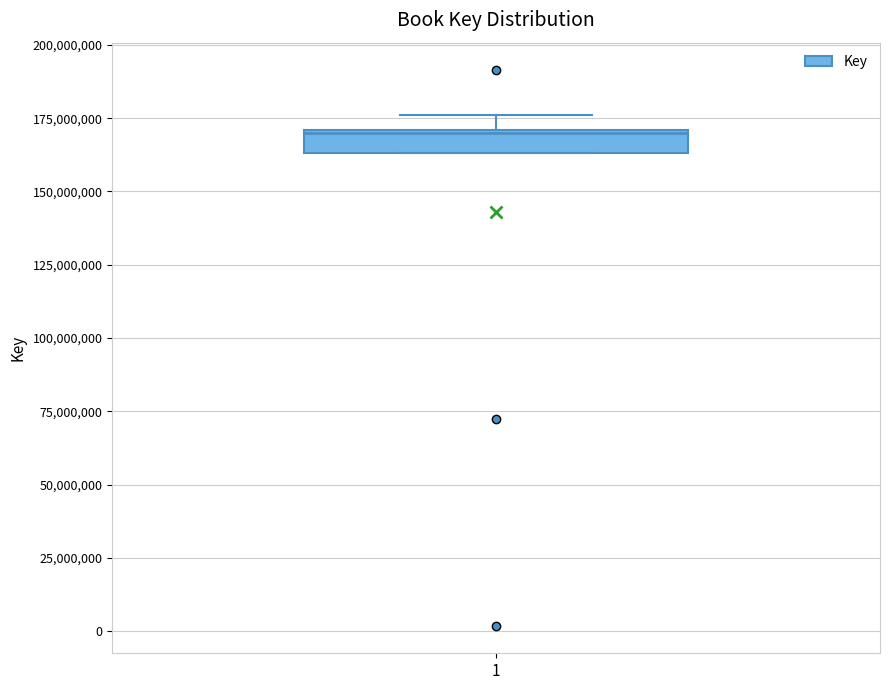

Transcribe this box plot: give where the median line is, the range the box spans, and where the two whiskers end, as read against the y-axis. The values are not printed on the chart, so give them approximately, as read against the axis.

median 170000000, box 165000000 to 170000000, whiskers 165000000 to 175000000